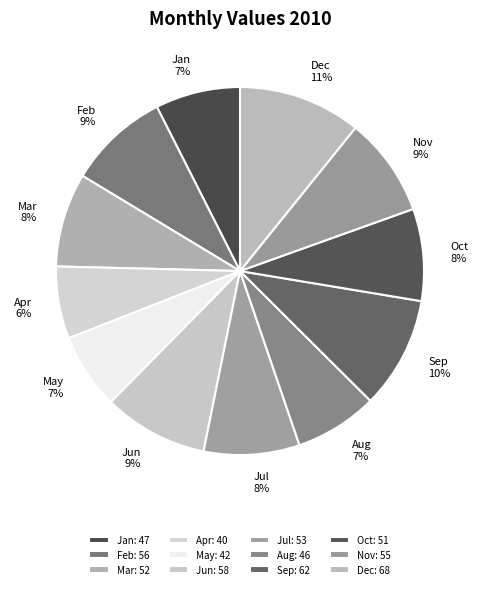

How many segments does this pie chart have?

12